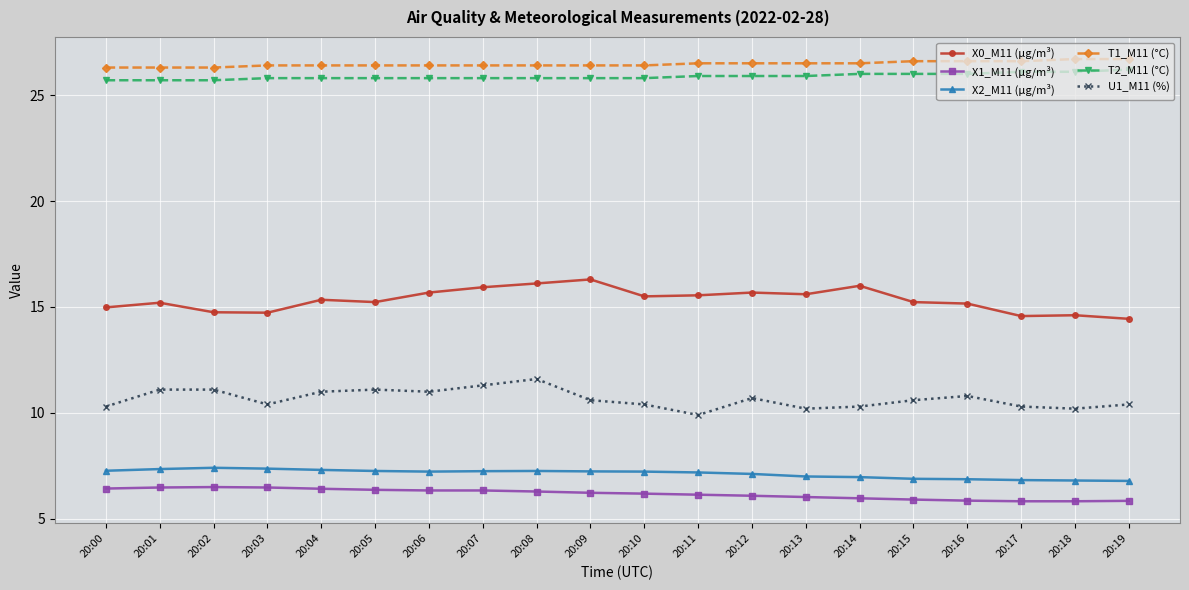

List the series in order of their peak value, highest first.

T1_M11 (°C), T2_M11 (°C), X0_M11 (μg/m³), U1_M11 (%), X2_M11 (μg/m³), X1_M11 (μg/m³)